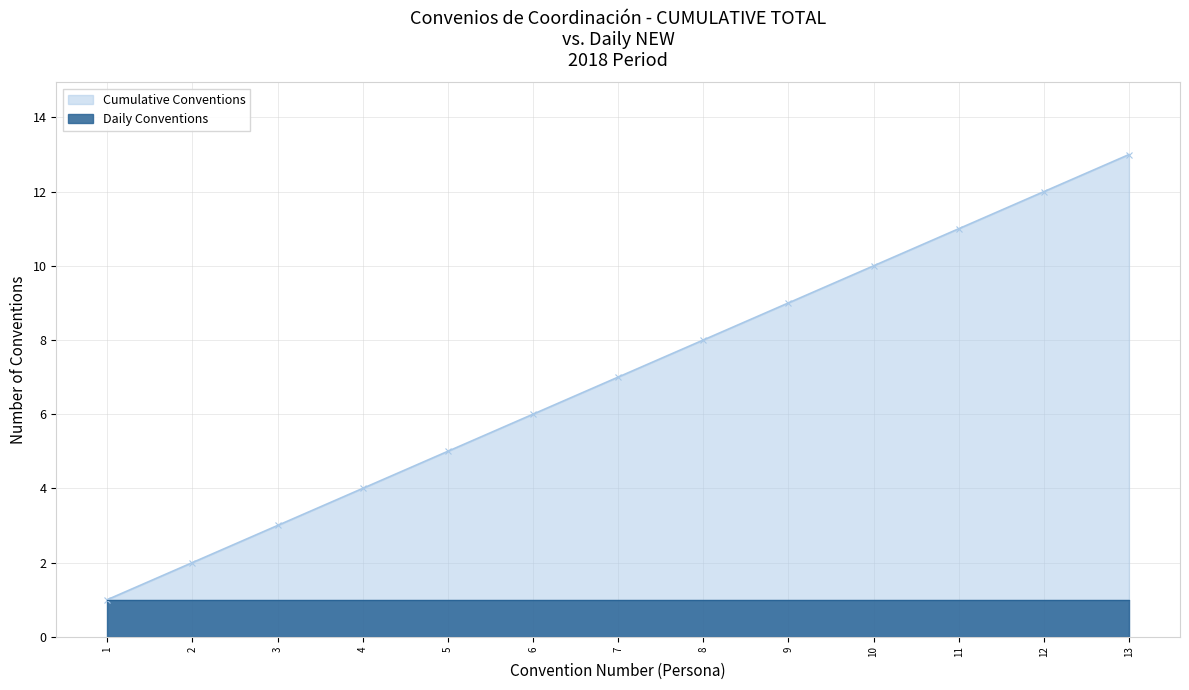

Reading left to right, extract all data points from this chart.

1	2	3	4	5	6	7	8	9	10	11	12	13